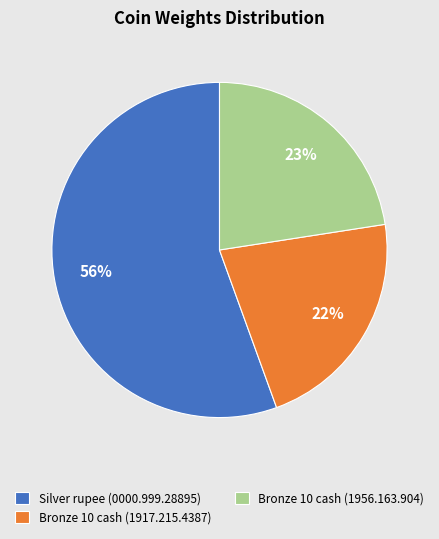

What is the smallest slice in the pie chart?

Bronze 10 cash (1917.215.4387)